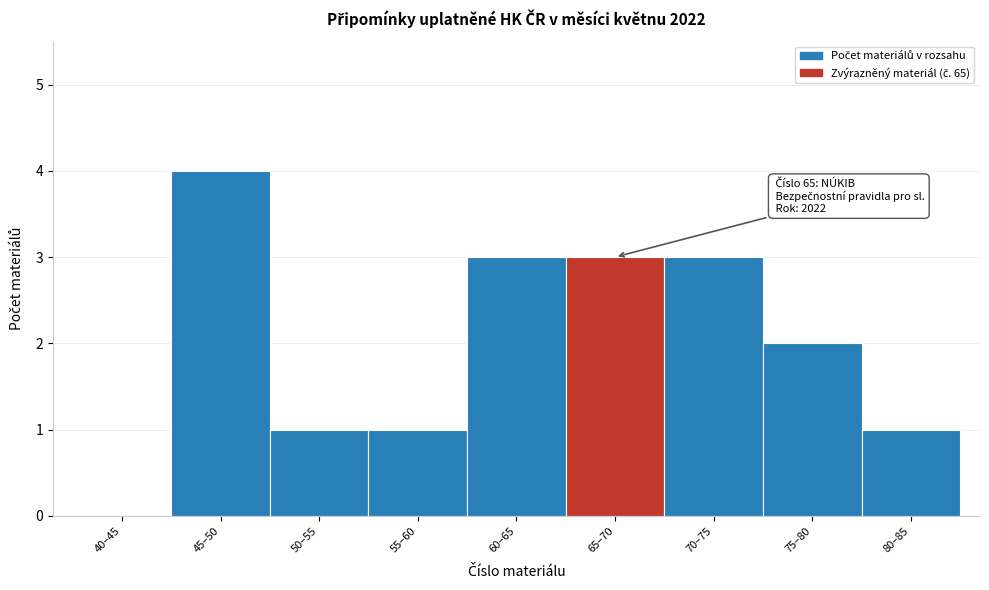

Reading right to left, what are all the values shown in this chart?

80–85=1	75–80=2	70–75=3	65–70=3	60–65=3	55–60=1	50–55=1	45–50=4	40–45=0